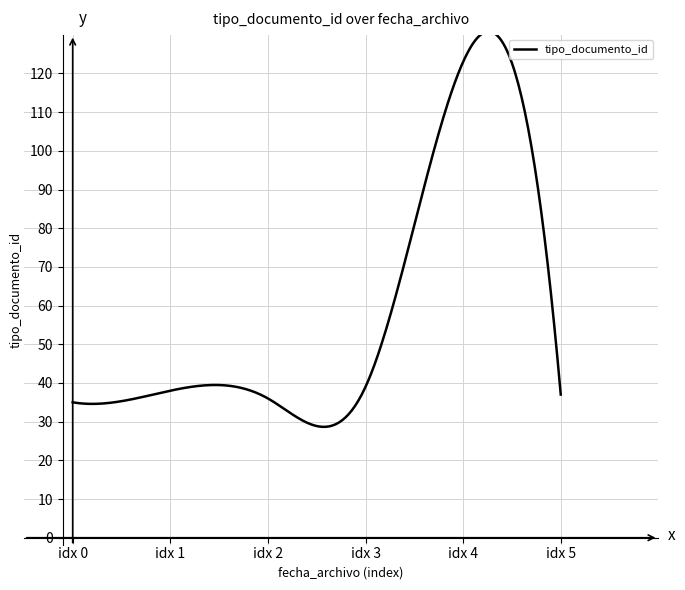

What is the minimum value shown in the chart?

28.6